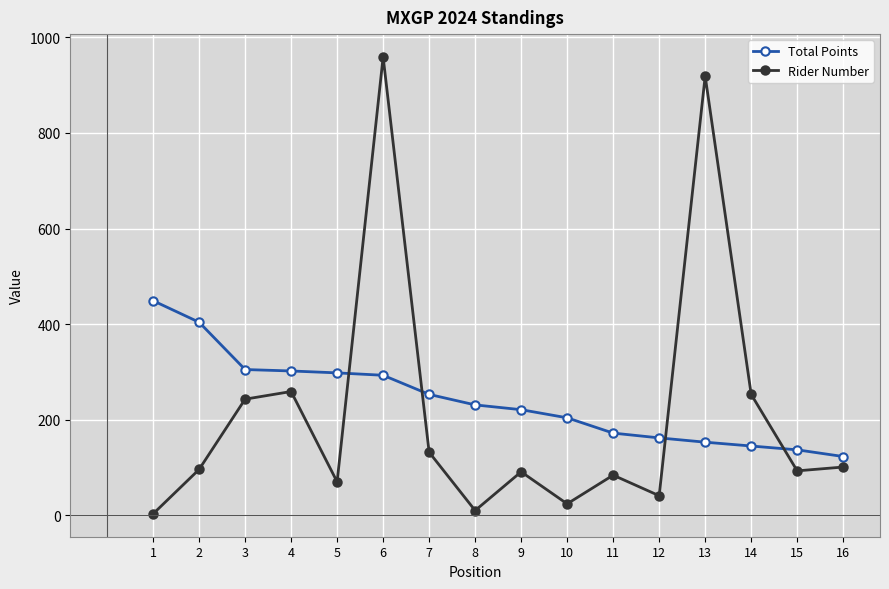

Between 4 and 10, which series saw the biggest shift?

Rider Number